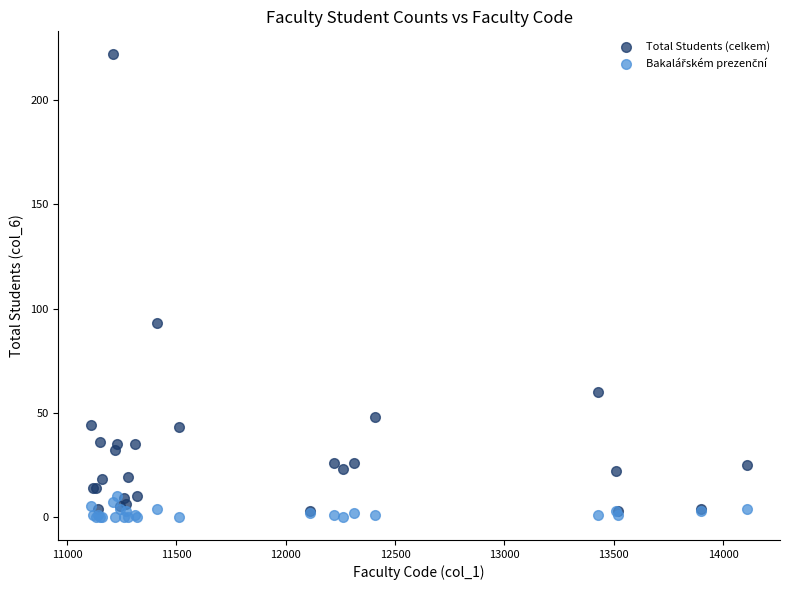

Across all series, what Y value is closest to 111?

93